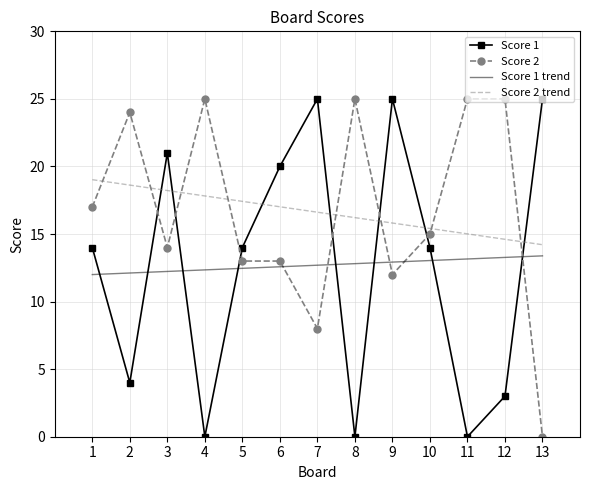

Reading left to right, list all the values displayed in this chart.

Score 1: 14	4	21	0	14	20	25	0	25	14	0	3	25
Score 2: 17	24	14	25	13	13	8	25	12	15	25	25	0